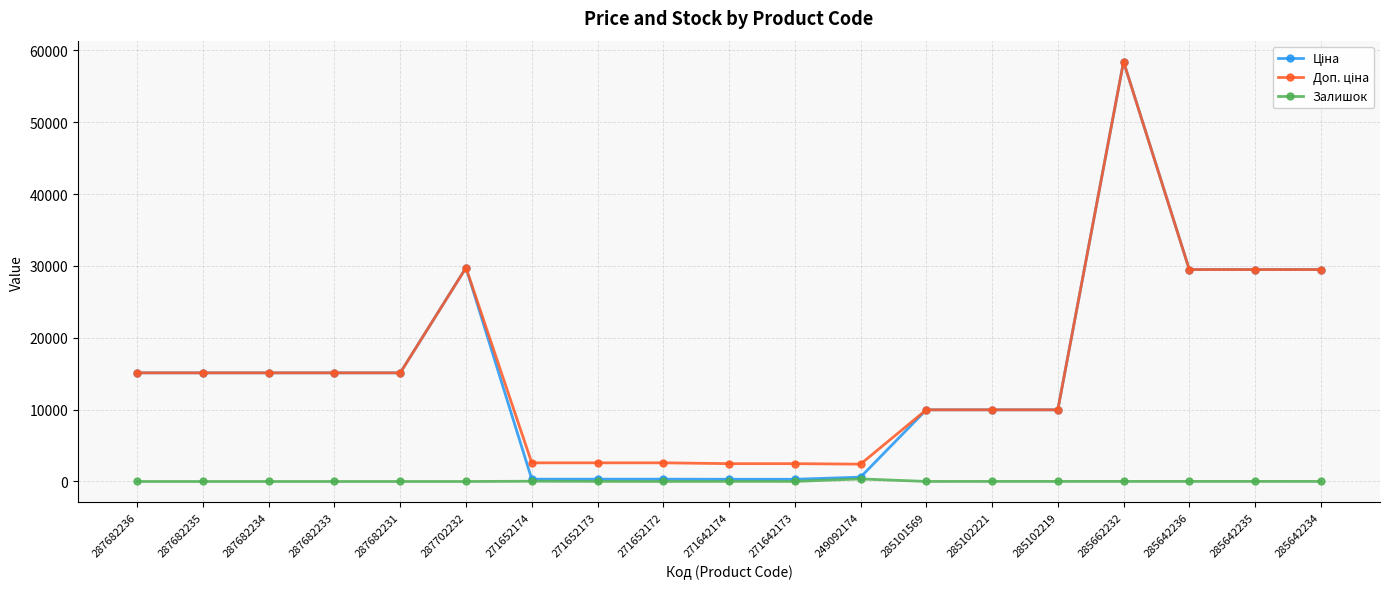

What is the maximum value shown in the chart?

58426.5